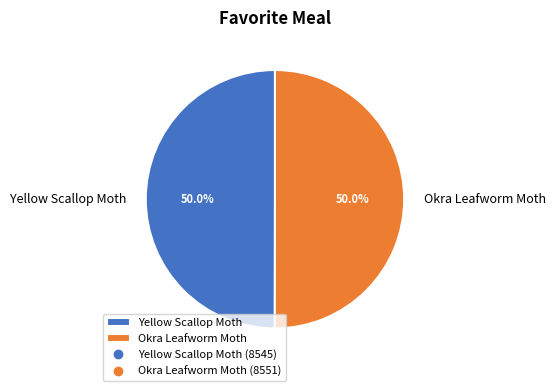

Approximately how many times larger is the value at Yellow Scallop Moth compared to Okra Leafworm Moth?

1.0